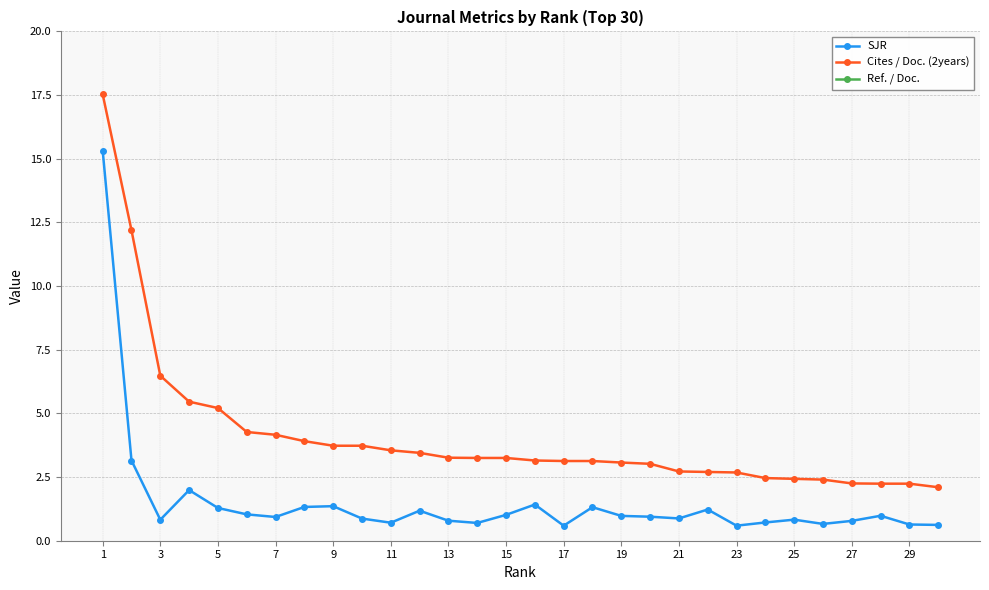

True or false: Cites / Doc. (2years) and SJR intersect in this chart.

False